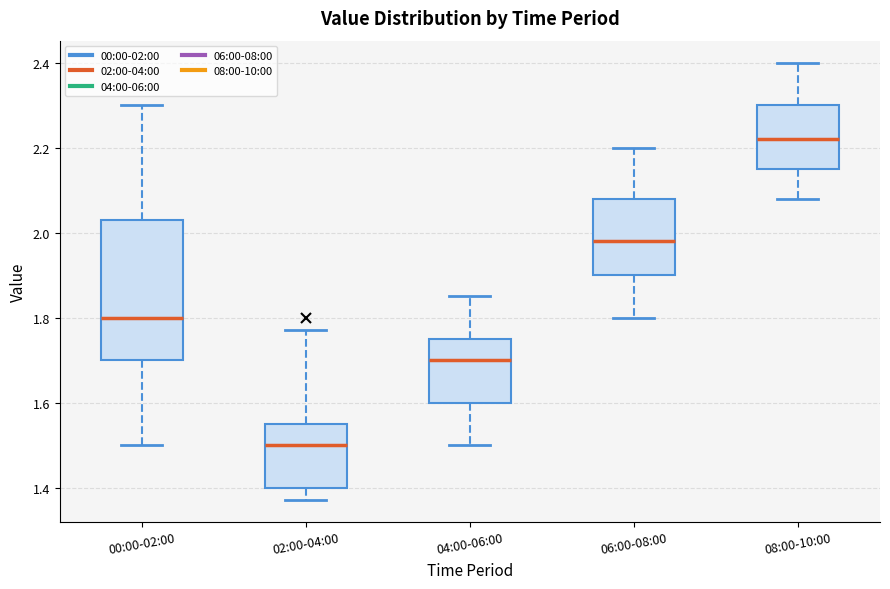

Where does the upper whisker of the box for 00:00-02:00 end on the y-axis? The values are not printed on the chart, so give them approximately, as read against the axis.

2.30